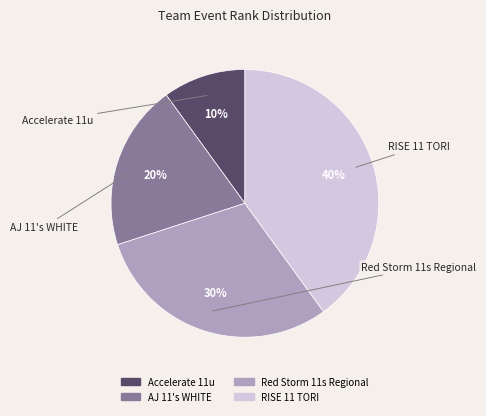

Count the number of slices in the pie.

4